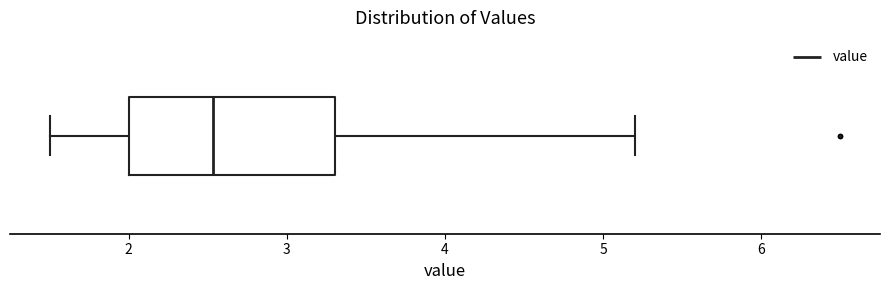

Transcribe this box plot: give where the median line is, the range the box spans, and where the two whiskers end, as read against the x-axis. The values are not printed on the chart, so give them approximately, as read against the axis.

median 2.5, box 2.0 to 3.3, whiskers 1.5 to 5.2